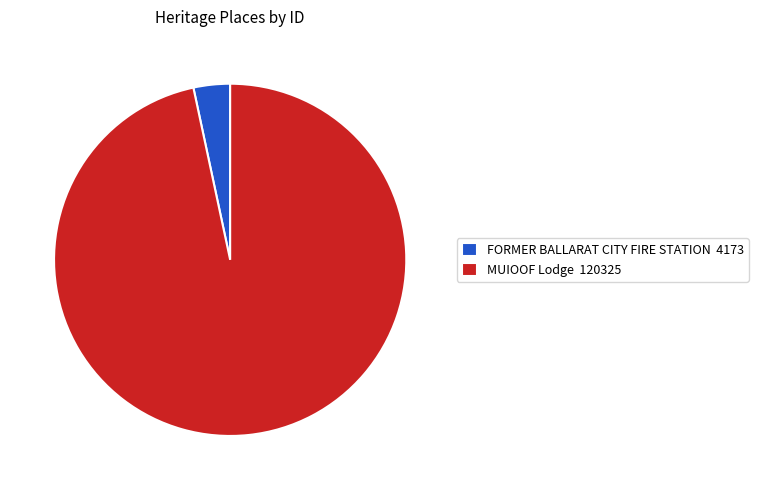

Which slice is the largest?

MUIOOF Lodge